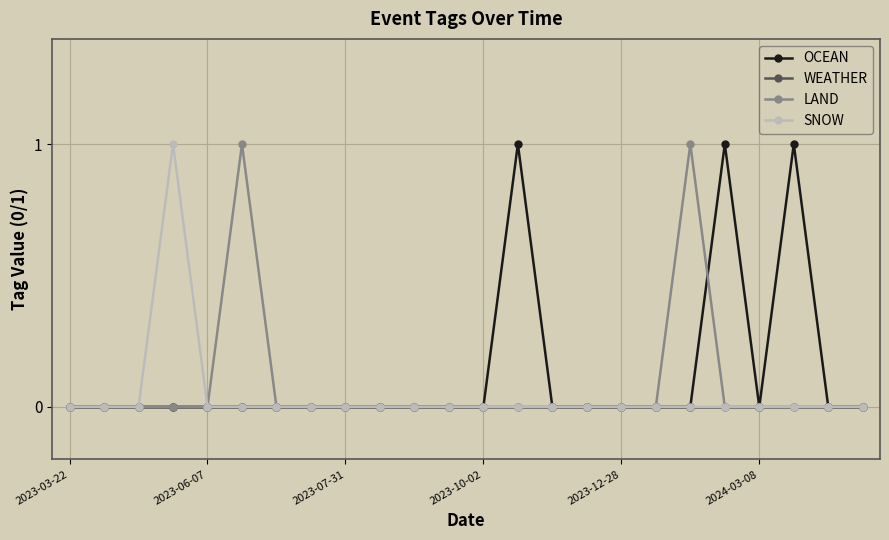

What is the value of the LAND point at the 19th from the left?

1